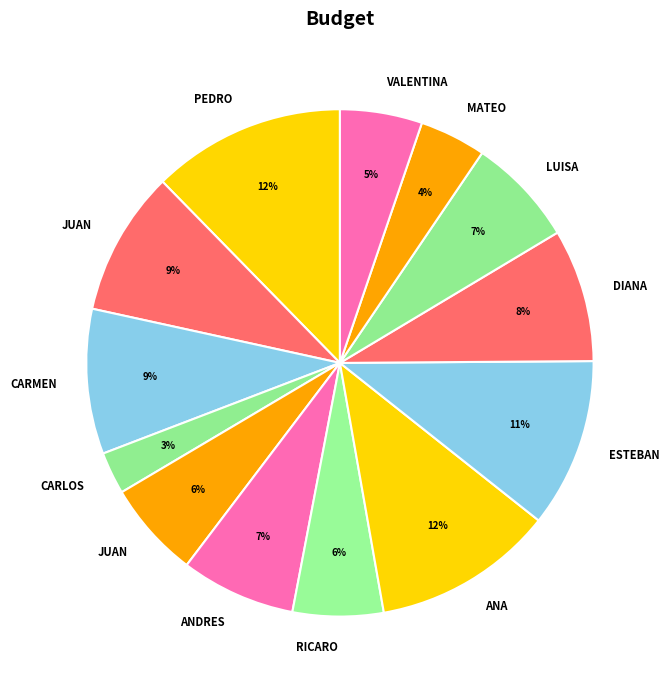

How many segments does this pie chart have?

13